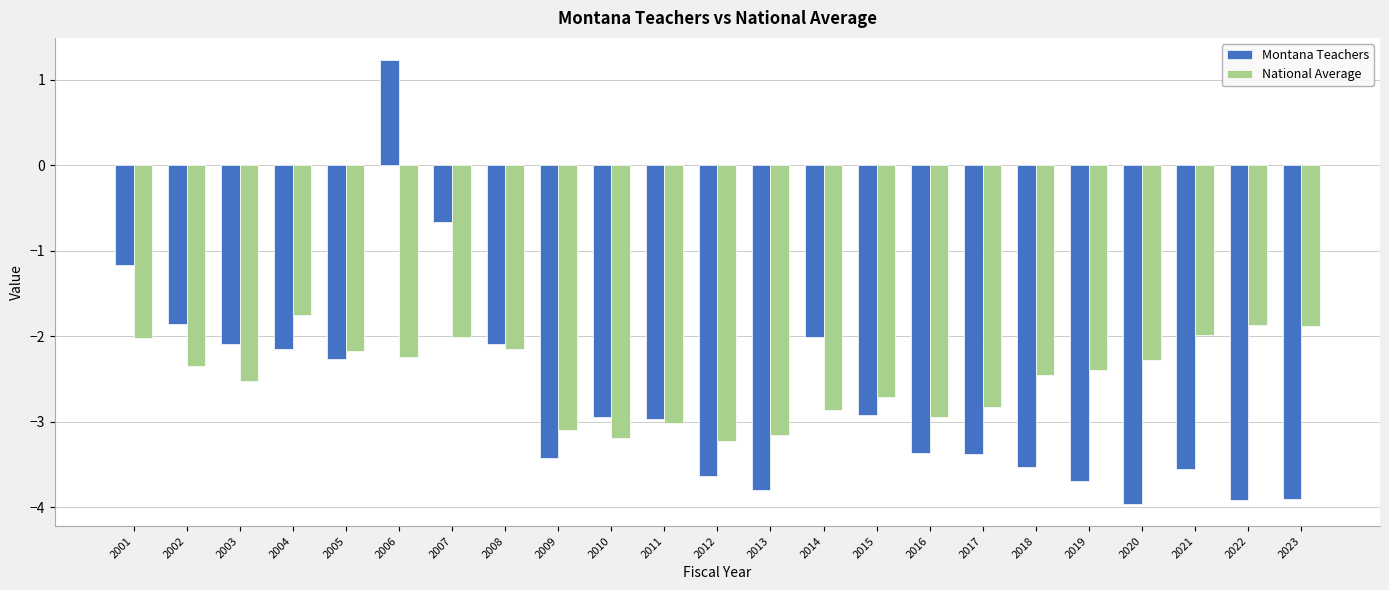

How many groups of bars are there?

23